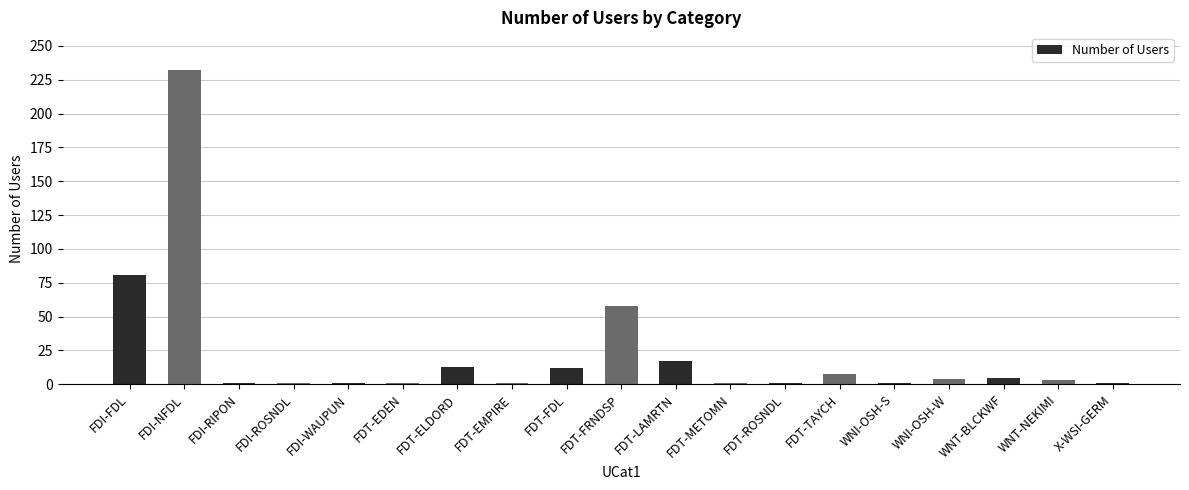

What is the greatest value displayed?

232